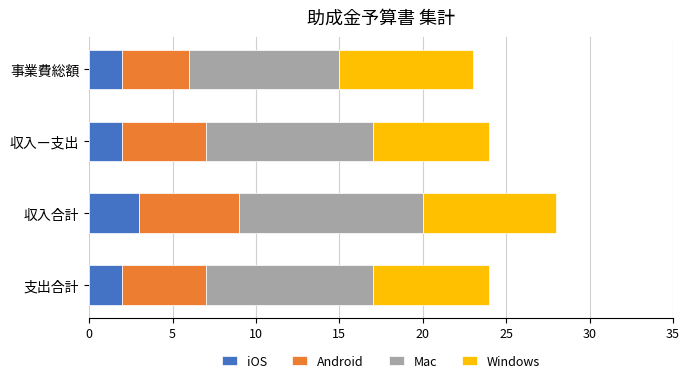

At which category is the sum across all series the highest?

収入合計